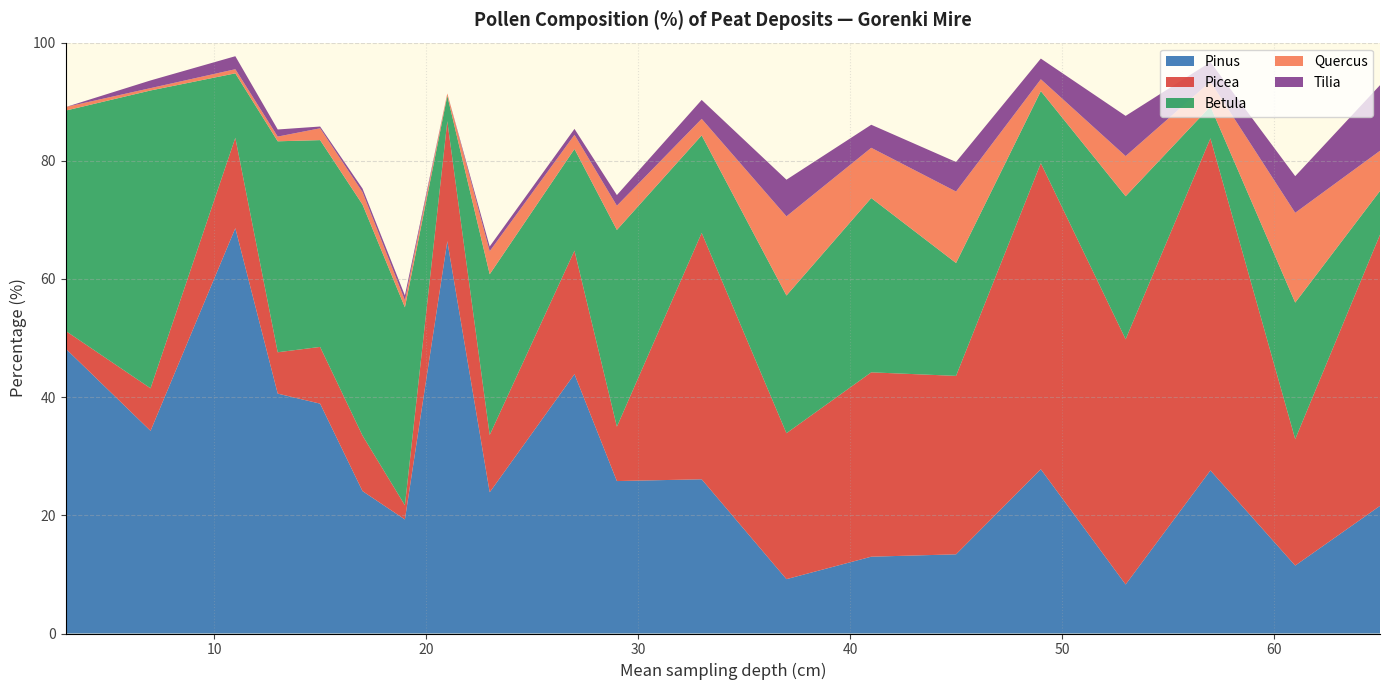

Reading left to right, what are all the values shown in this chart?

Pinus: 3=48.2	7=34.3	11=68.6	13=40.6	15=38.9	17=24.1	19=19.3	21=66.4	23=23.9	27=43.9	29=25.8	33=26.1	37=9.2	41=13.0	45=13.4	49=27.8	53=8.3	57=27.6	61=11.5	65=21.6
Picea: 3=3.0	7=7.2	11=15.3	13=7.0	15=9.6	17=9.4	19=2.4	21=20.3	23=9.7	27=20.9	29=9.2	33=41.7	37=24.7	41=31.2	45=30.2	49=51.8	53=41.5	57=56.2	61=21.4	65=45.9
Betula: 3=37.3	7=50.4	11=10.9	13=35.7	15=35.0	17=39.1	19=33.5	21=4.3	23=27.2	27=17.2	29=33.3	33=16.5	37=23.3	41=29.5	45=19.1	49=12.2	53=24.2	57=5.4	61=23.1	65=7.4
Quercus: 3=0.6	7=0.4	11=0.7	13=0.8	15=2.0	17=2.1	19=1.2	21=0.4	23=3.9	27=2.4	29=4.1	33=2.8	37=13.4	41=8.5	45=12.1	49=2.0	53=6.8	57=4.2	61=15.2	65=6.8
Tilia: 3=0.0	7=1.3	11=2.2	13=1.2	15=0.3	17=0.6	19=0.8	21=0.0	23=0.8	27=1.0	29=1.8	33=3.2	37=6.2	41=3.9	45=5.0	49=3.5	53=6.8	57=3.3	61=6.2	65=11.1